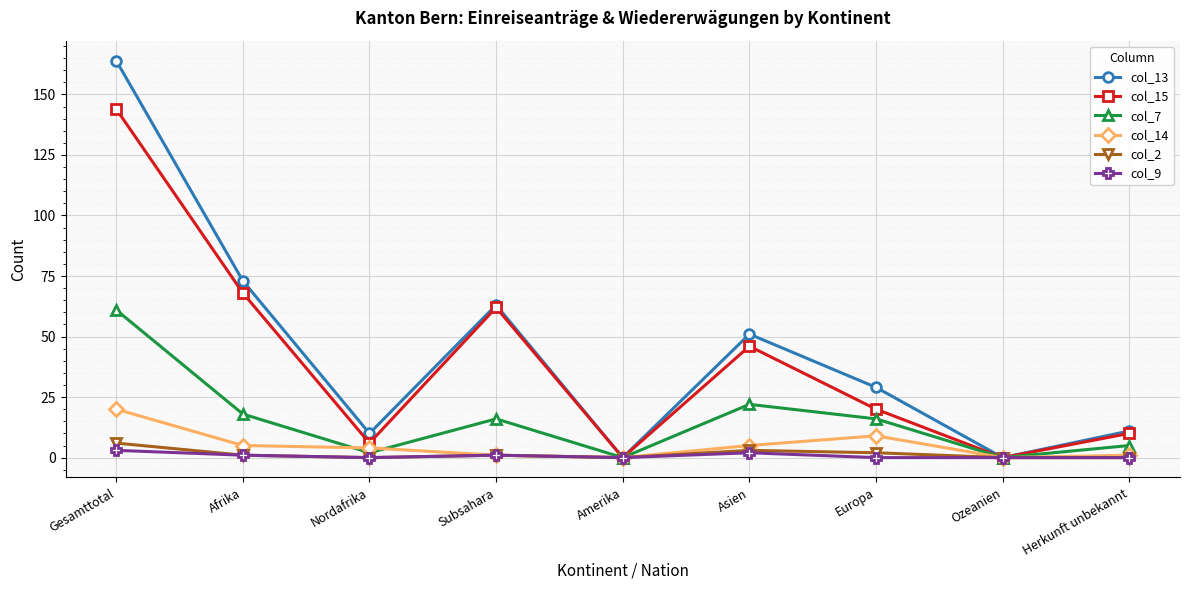

True or false: col_9 has more than 0 interior local peaks.

True